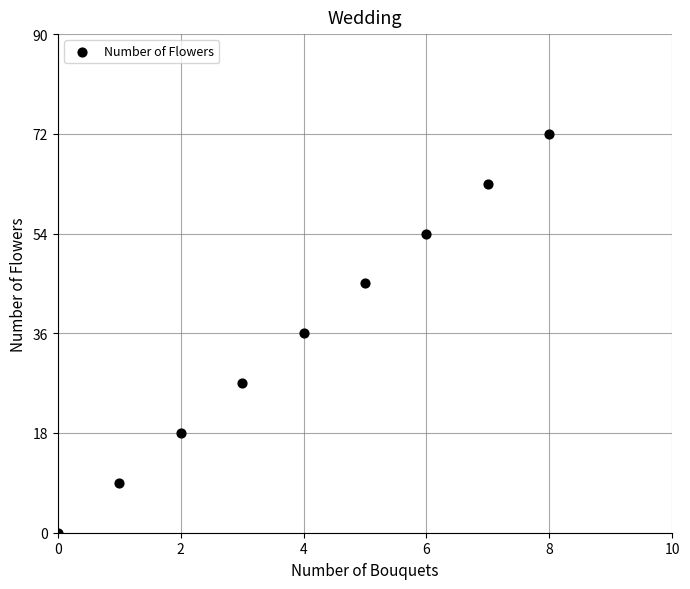

What is the range of Y values (max minus min)?

72